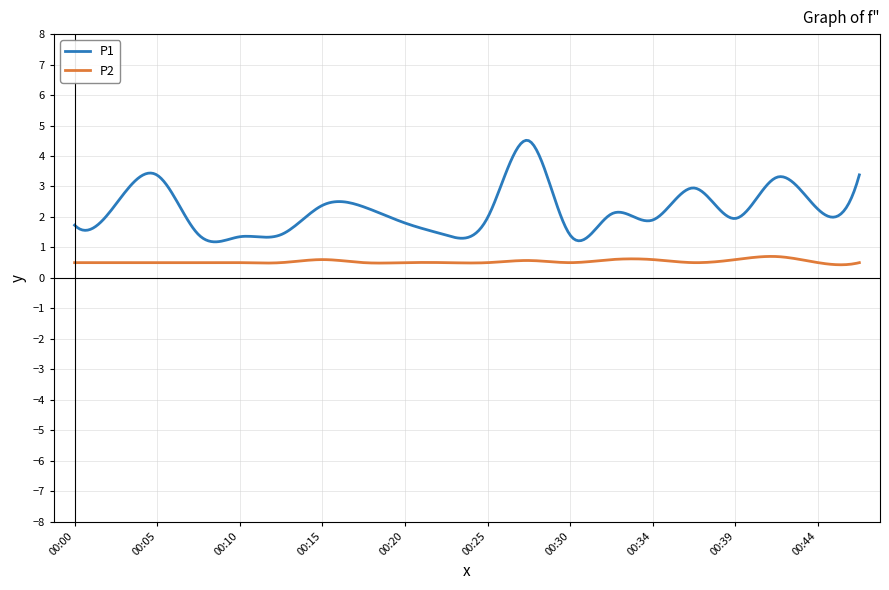

What is the maximum value shown in the chart?

4.5